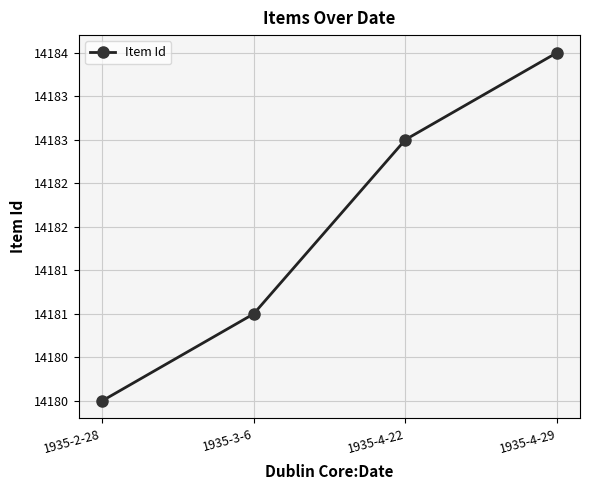

What is the maximum value shown in the chart?

14184